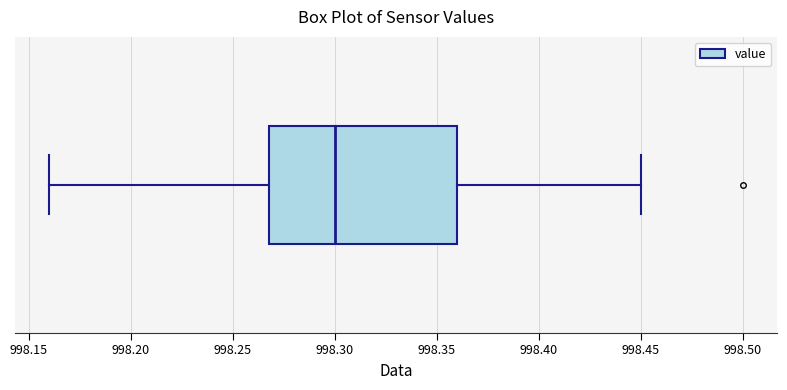

Read this box plot against the x-axis: the position of the median line, the range covered by the box, and the ends of both whiskers. The values are not printed on the chart, so give them approximately, as read against the axis.

median 998.30, box 998.27 to 998.36, whiskers 998.16 to 998.45